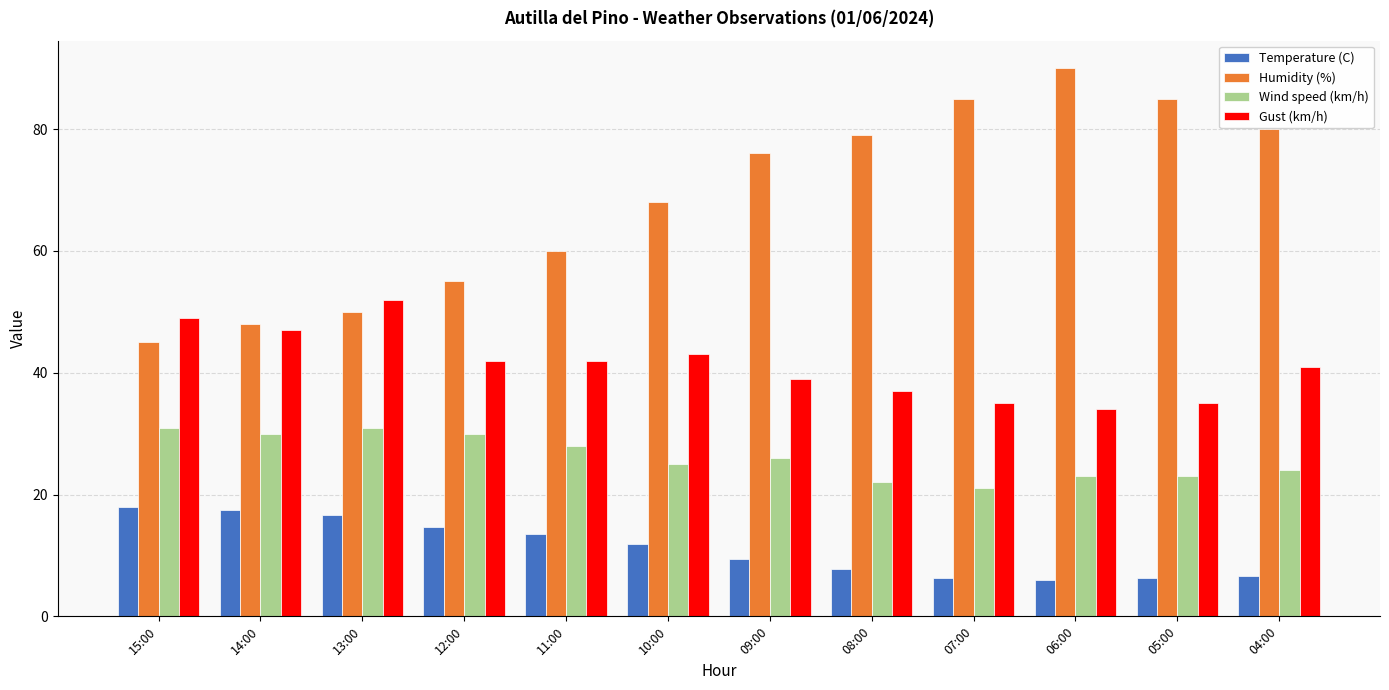

List the series in order of their peak value, highest first.

Humidity (%), Gust (km/h), Wind speed (km/h), Temperature (C)